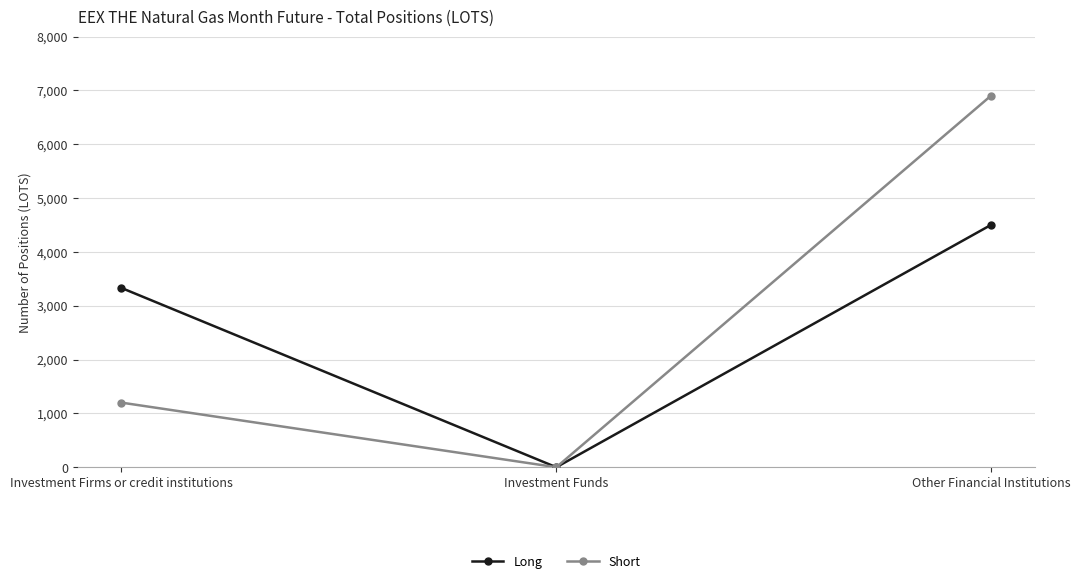

Which category has the lowest value across all series?

Investment Funds